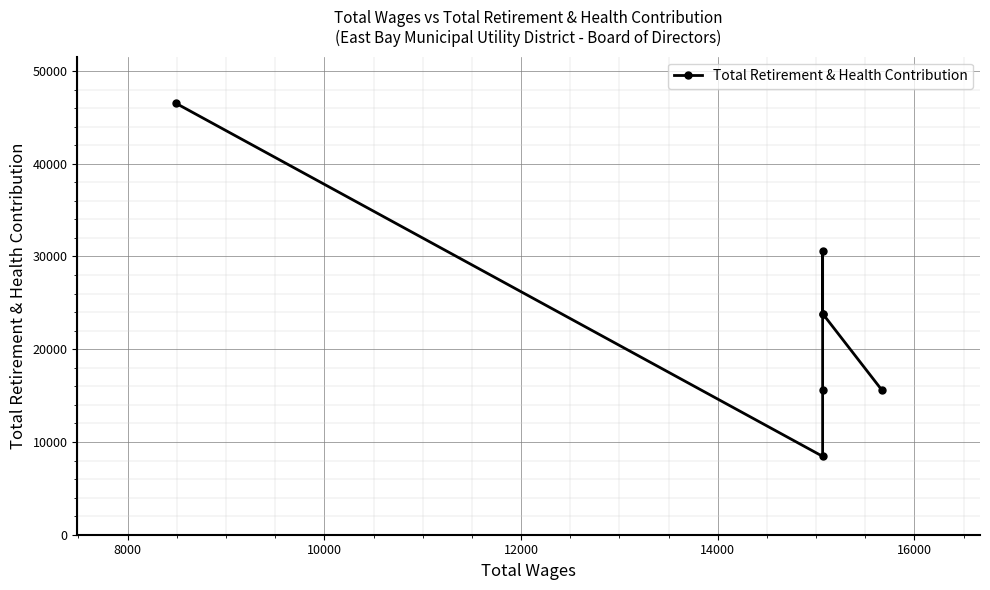

What is the value of the 3rd point from the left?

30624